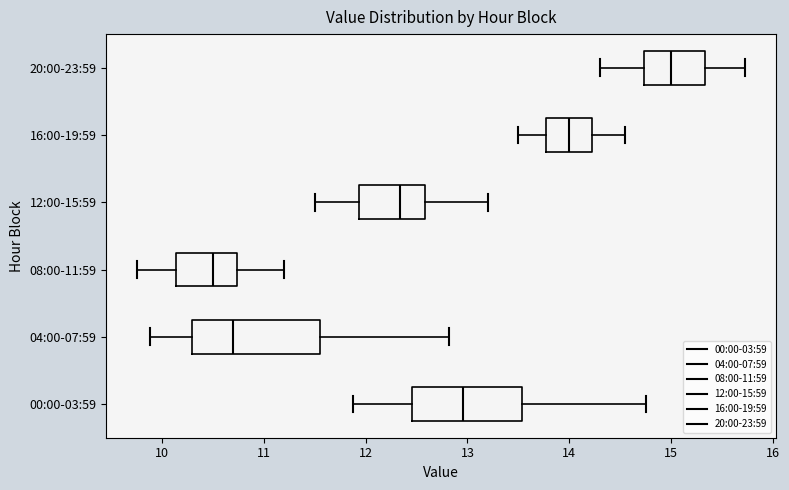

Where does the left whisker of the box for 04:00-07:59 end on the x-axis? The values are not printed on the chart, so give them approximately, as read against the axis.

9.9